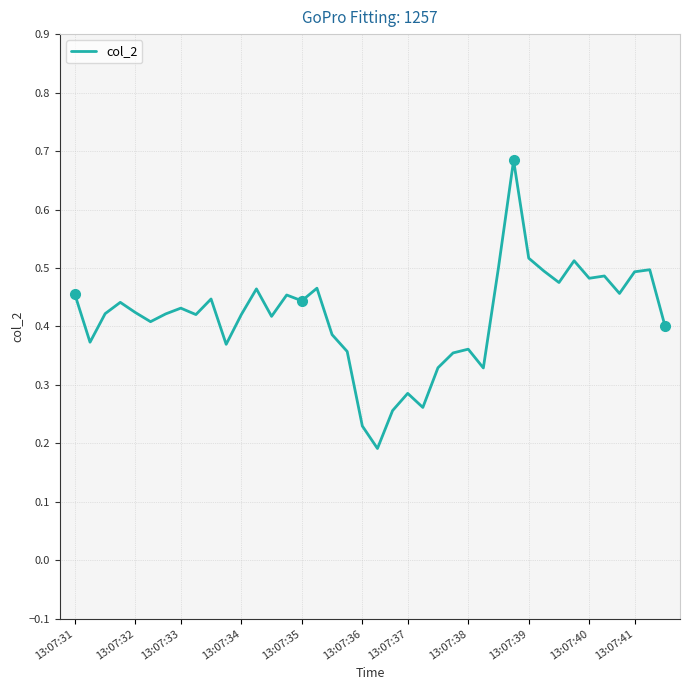

True or false: there are more than 0 points higher than both neighbors.

True